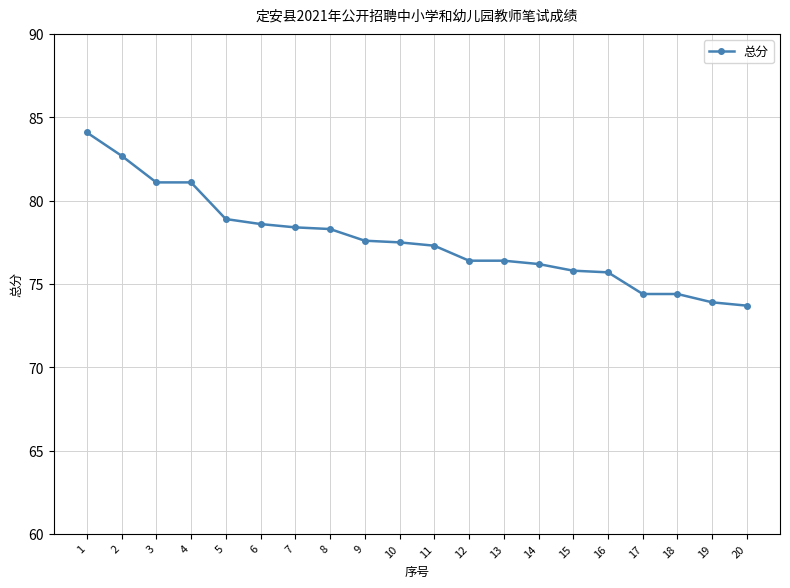

How many values are below 77?

9